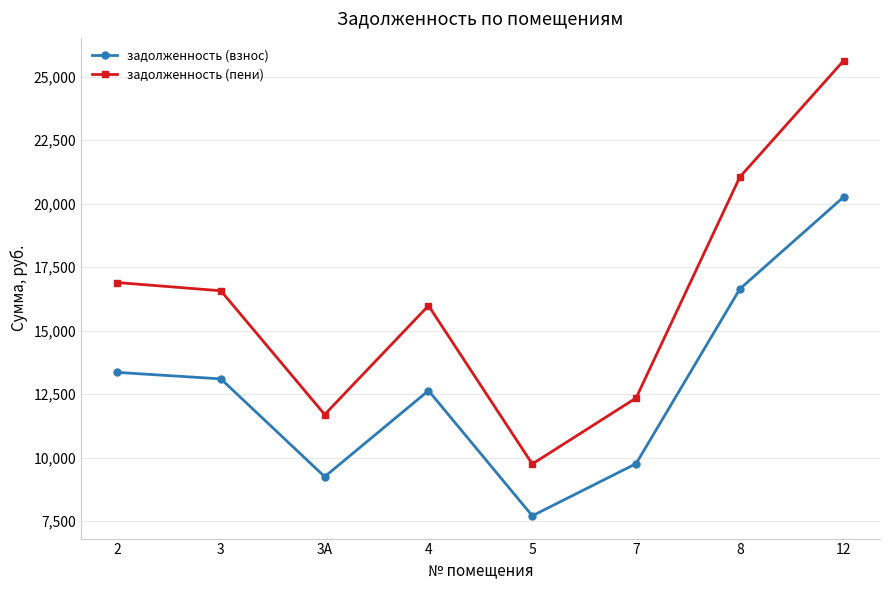

What is the spread (max minus min) of values at 7?

2585.5